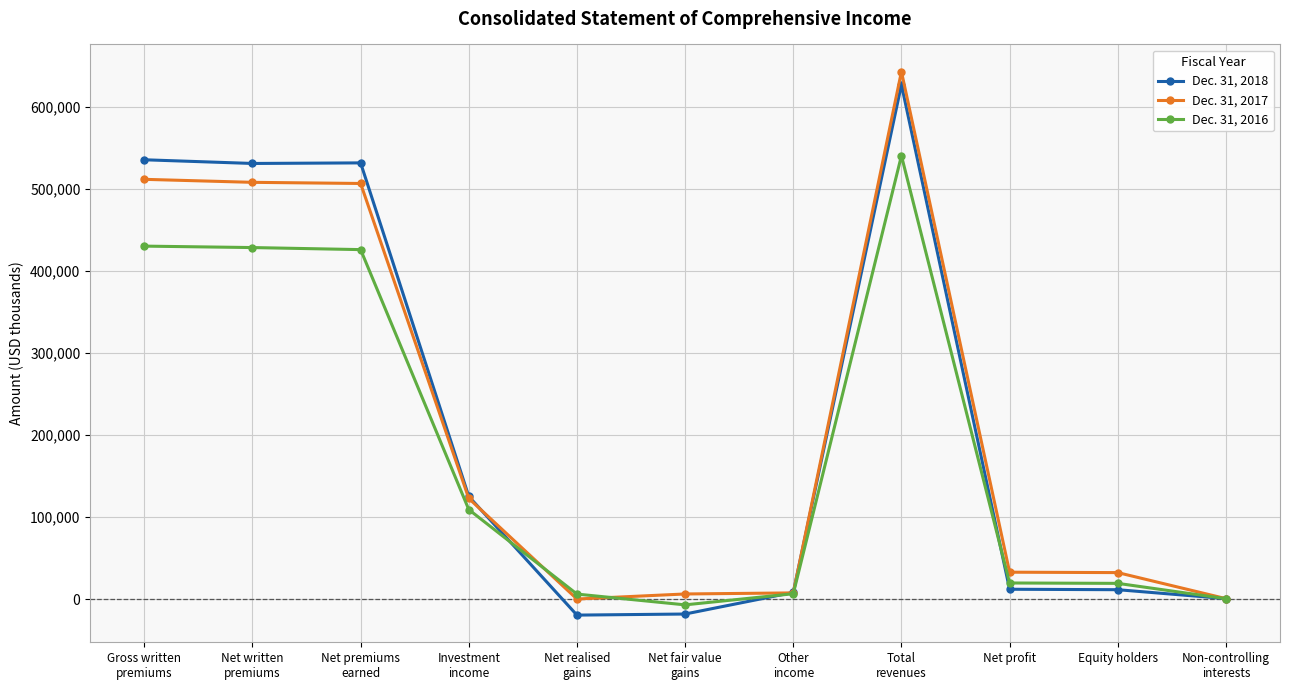

What value does the Dec. 31, 2017 series have at Gross written
premiums?

511966